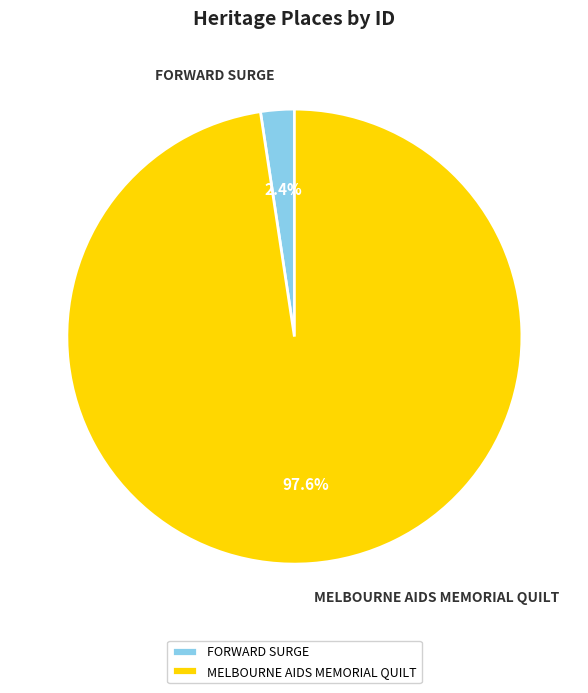

What is the largest slice in the pie chart?

MELBOURNE AIDS MEMORIAL QUILT